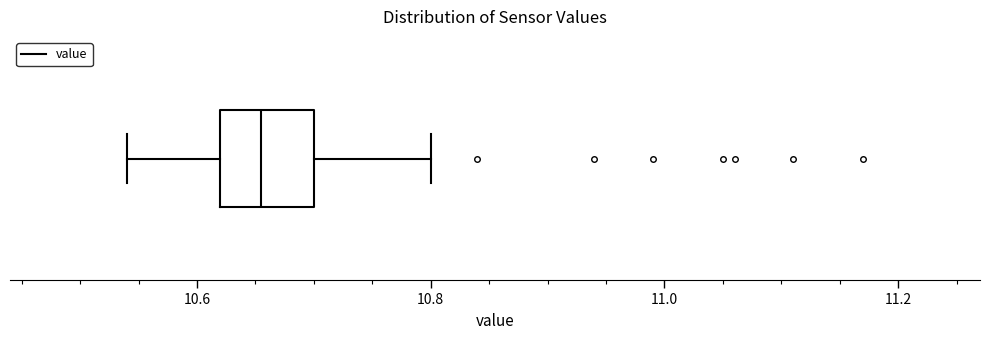

Transcribe this box plot: give where the median line is, the range the box spans, and where the two whiskers end, as read against the x-axis. The values are not printed on the chart, so give them approximately, as read against the axis.

median 10.66, box 10.62 to 10.70, whiskers 10.54 to 10.80